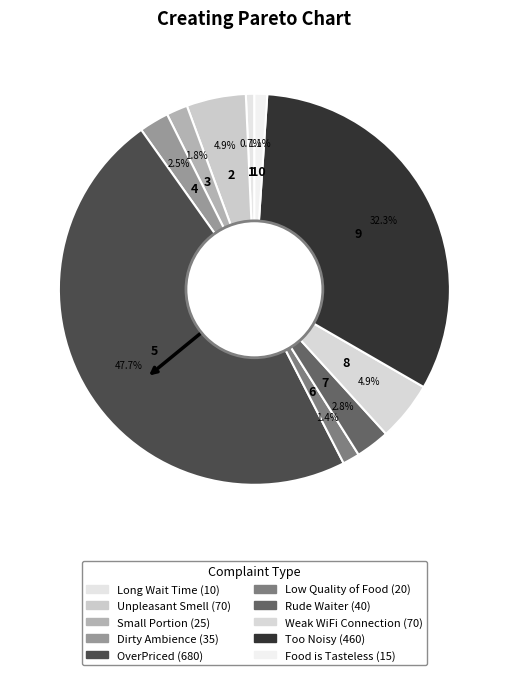

What is the change in value from Small Portion to Too Noisy?

+435